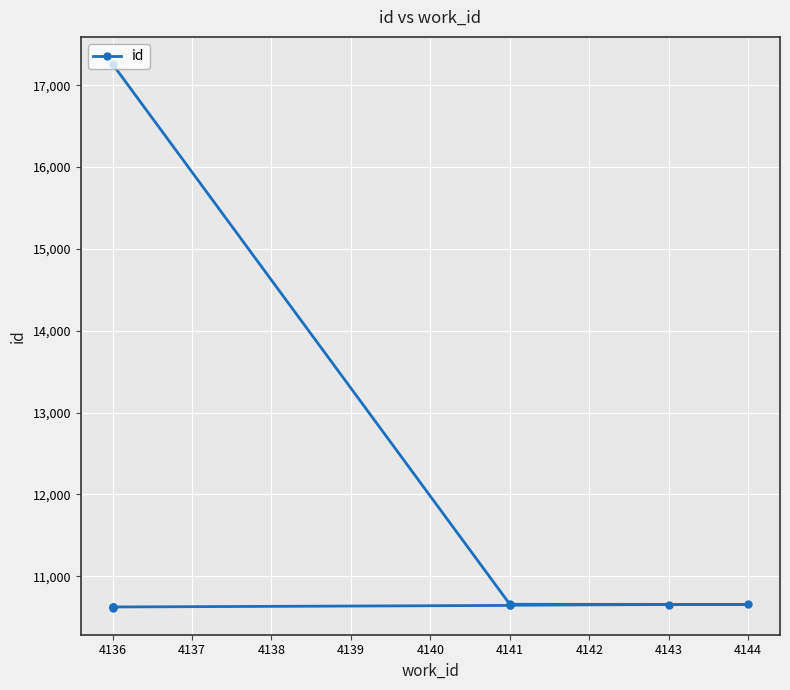

What is the approximate value at 4141?

10644